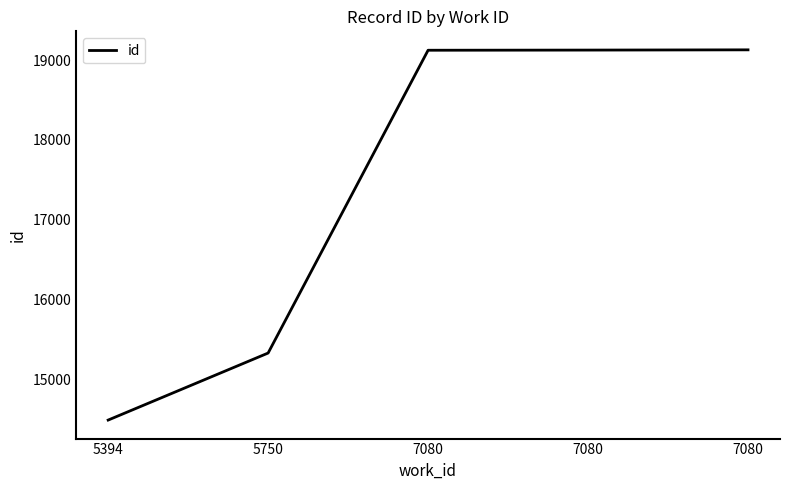

The chart shows a value of 7216 at 7080. True or false?

False